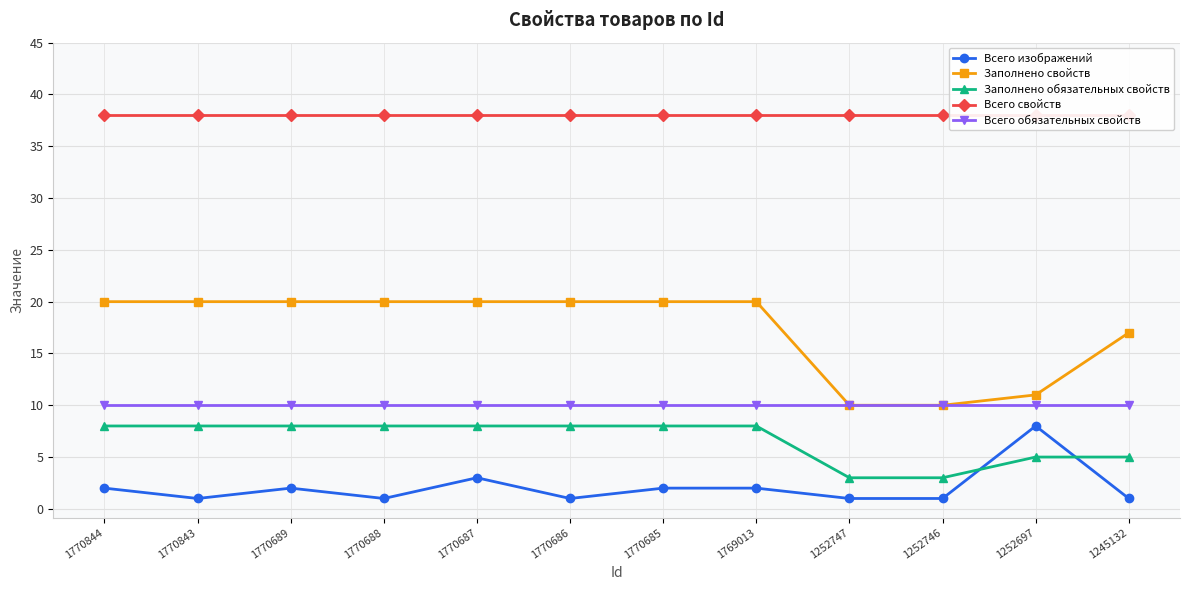

What is the maximum value shown in the chart?

38